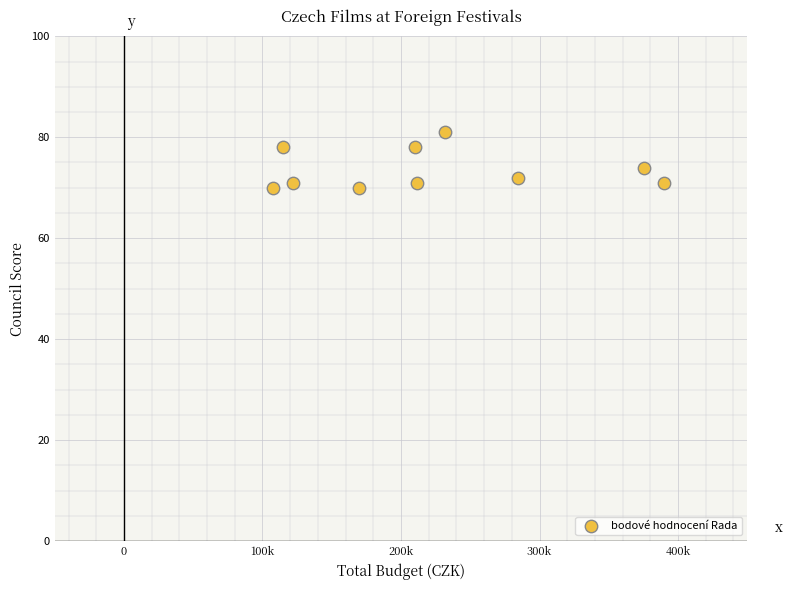

What is the range of X values (max minus min)?

282191